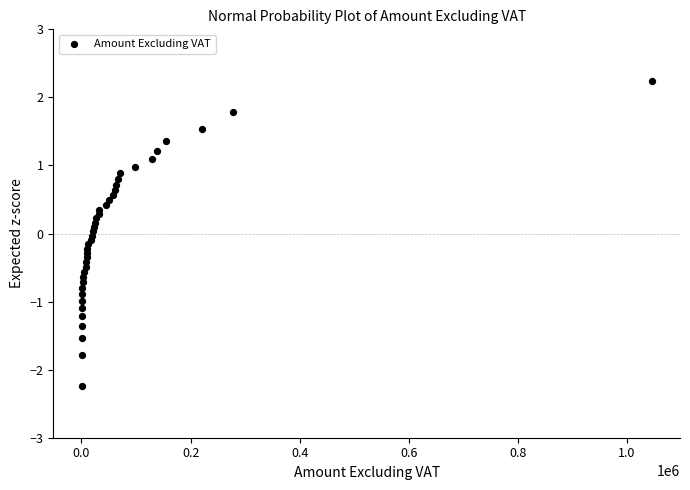

What is the range of Y values (max minus min)?

4.5